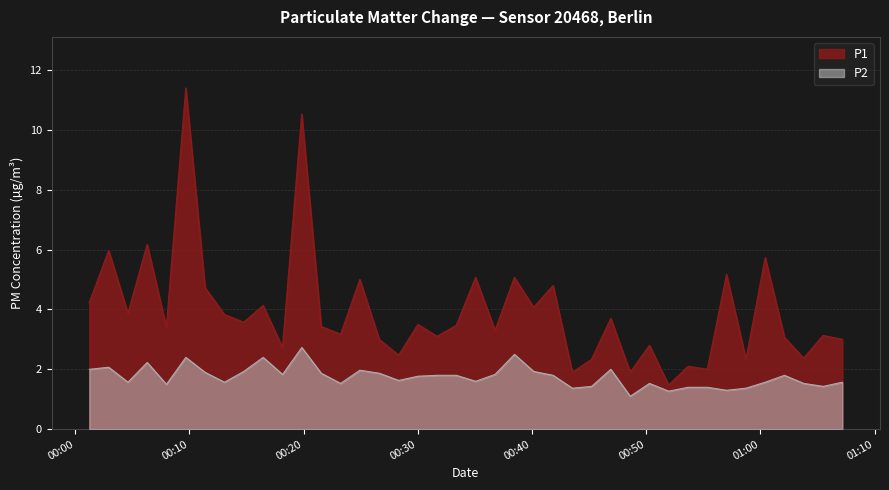

What is the label of the 18th point from the right?

2022-12-07T00:38:28